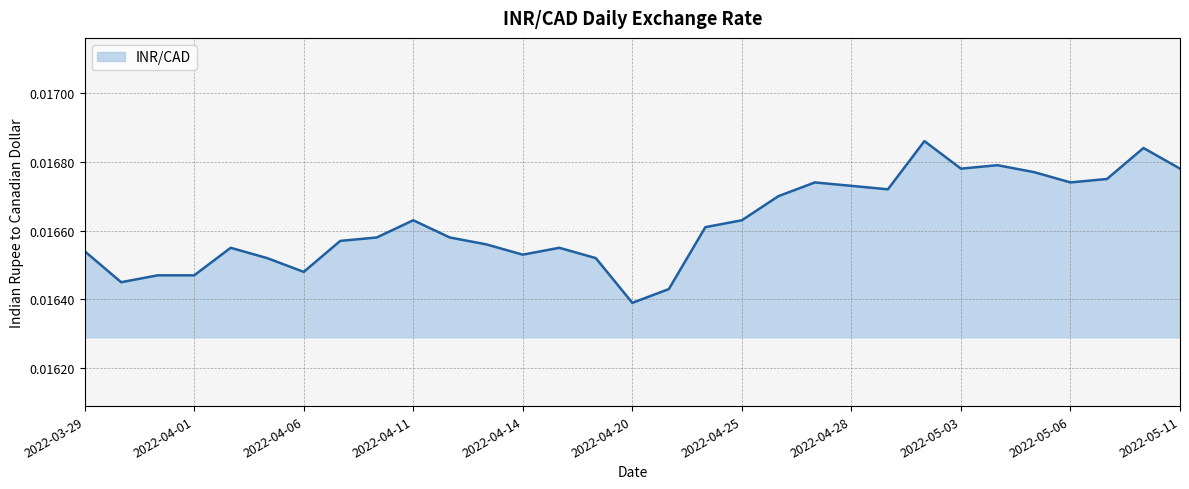

What is the label of the 11th point from the left?

2022-04-12